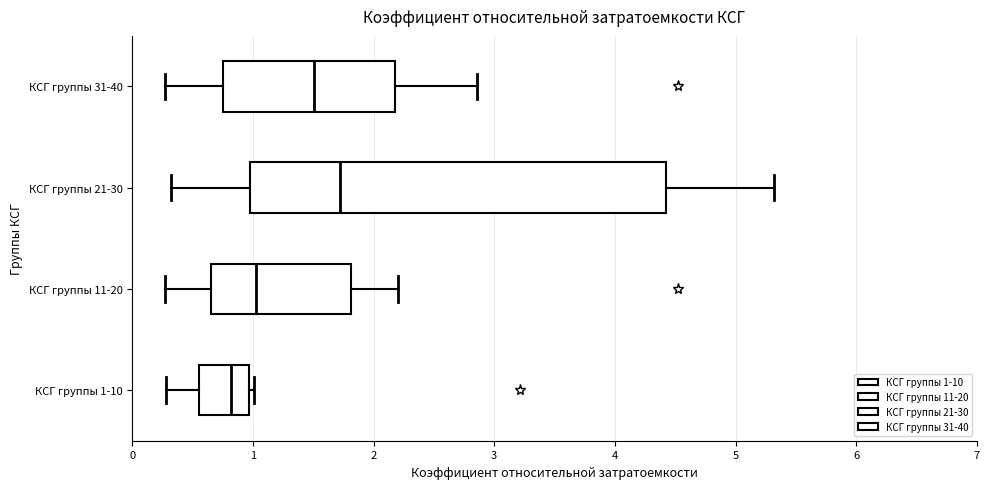

Reading bottom to top, read every box against the x-axis: the position of its median line, the range the box covers, and the ends of its whiskers. The values are not printed on the chart, so give them approximately, as read against the axis.

КСГ группы 1-10: median 0.8, box 0.6 to 1.0, whiskers 0.3 to 1.0 (just right of the box's right edge)
КСГ группы 11-20: median 1.0, box 0.7 to 1.8, whiskers 0.3 to 2.2
КСГ группы 21-30: median 1.7, box 1.0 to 4.4, whiskers 0.3 to 5.3
КСГ группы 31-40: median 1.5, box 0.8 to 2.2, whiskers 0.3 to 2.9